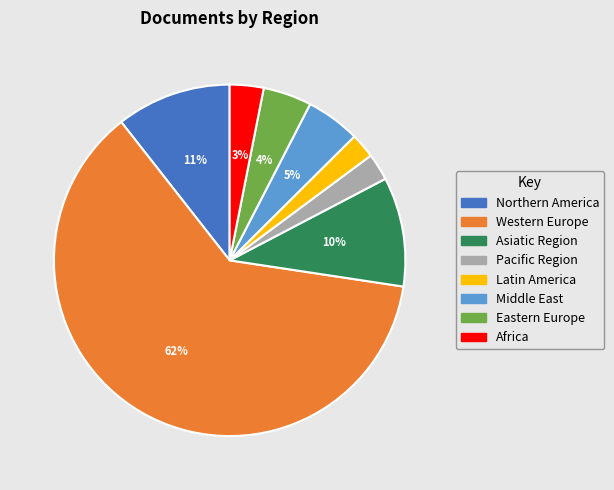

Does any single category account for the majority?

Yes